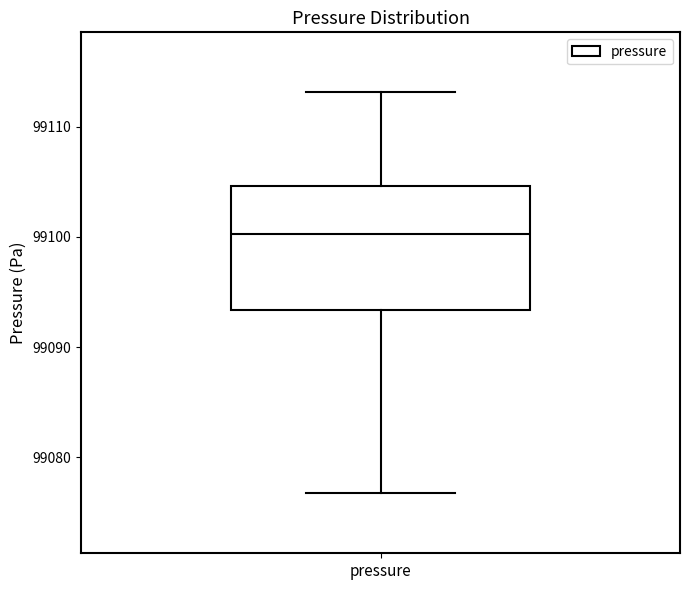

Transcribe this box plot: give where the median line is, the range the box spans, and where the two whiskers end, as read against the y-axis. The values are not printed on the chart, so give them approximately, as read against the axis.

median 99100, box 99093 to 99105, whiskers 99077 to 99113